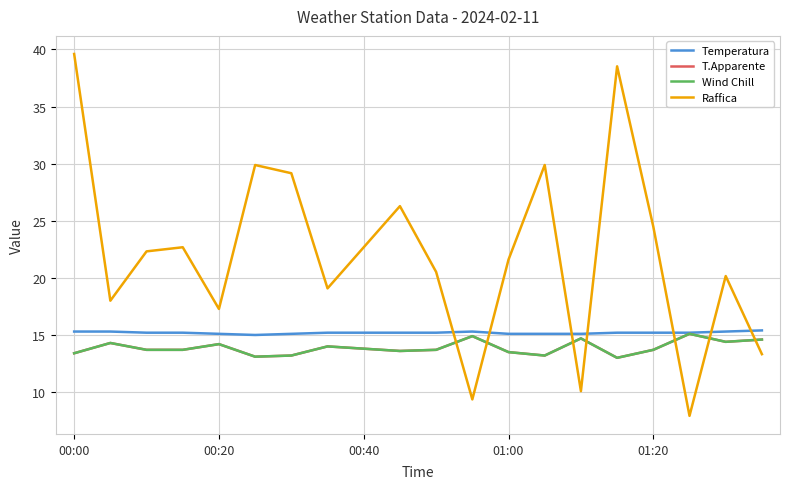

Reading left to right, transcribe all the data shown in this chart.

Temperatura: 15.3	15.3	15.2	15.2	15.1	15.0	15.1	15.2	15.2	15.2	15.2	15.3	15.1	15.1	15.1	15.2	15.2	15.2	15.3	15.4
T.Apparente: 13.4	14.3	13.7	13.7	14.2	13.1	13.2	14.0	13.8	13.6	13.7	14.9	13.5	13.2	14.7	13.0	13.7	15.1	14.4	14.6
Wind Chill: 13.4	14.3	13.7	13.7	14.2	13.1	13.2	14.0	13.8	13.6	13.7	14.9	13.5	13.2	14.7	13.0	13.7	15.1	14.4	14.6
Raffica: 39.6	18.0	22.3	22.7	17.3	29.9	29.2	19.1	22.7	26.3	20.5	9.4	21.6	29.9	10.1	38.5	24.5	7.9	20.2	13.3